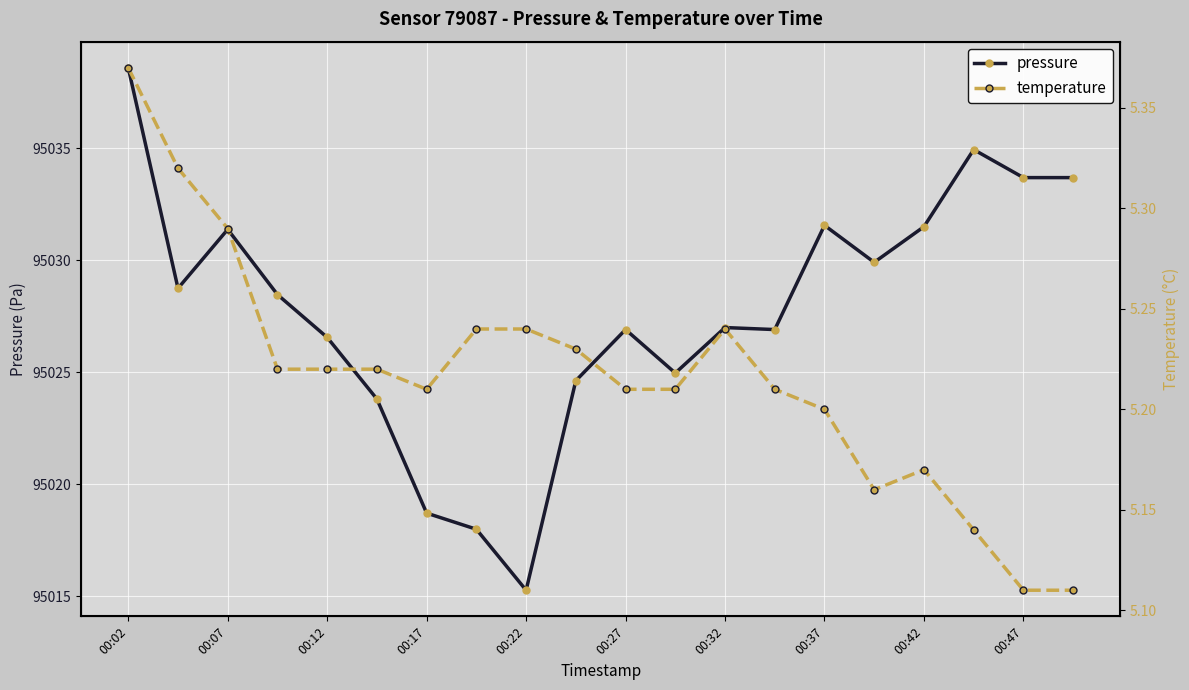

Where does the pressure series first go above 95028?

00:02